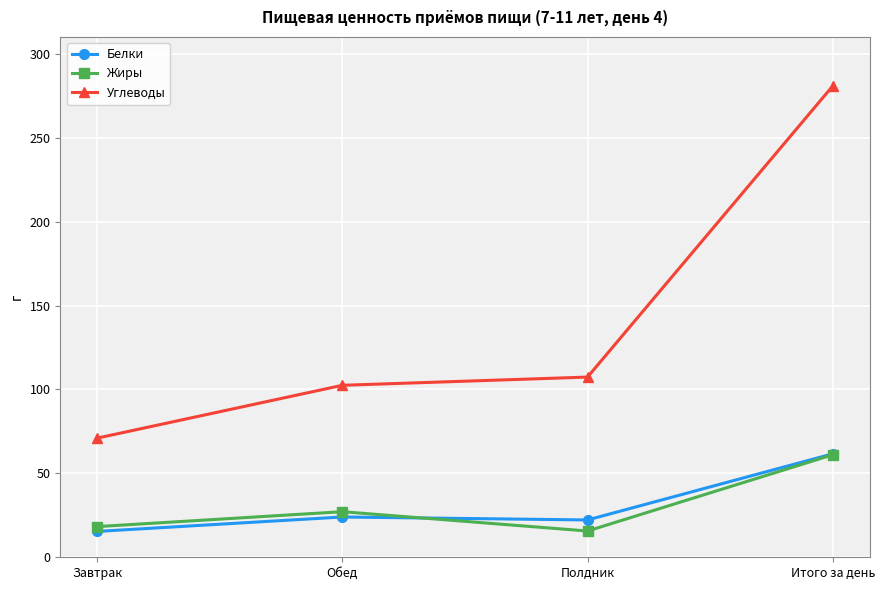

At which category is the sum across all series the highest?

Итого за день